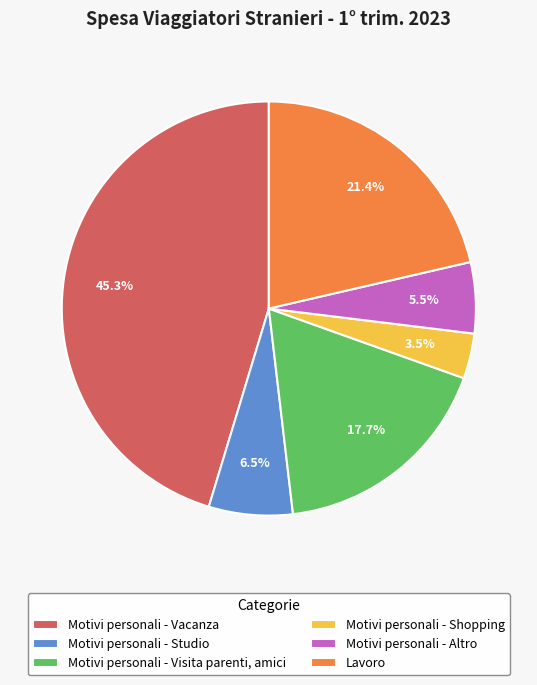

Rank the categories by value from lowest to highest.

Motivi personali - Shopping, Motivi personali - Altro, Motivi personali - Studio, Motivi personali - Visita parenti, amici, Lavoro, Motivi personali - Vacanza